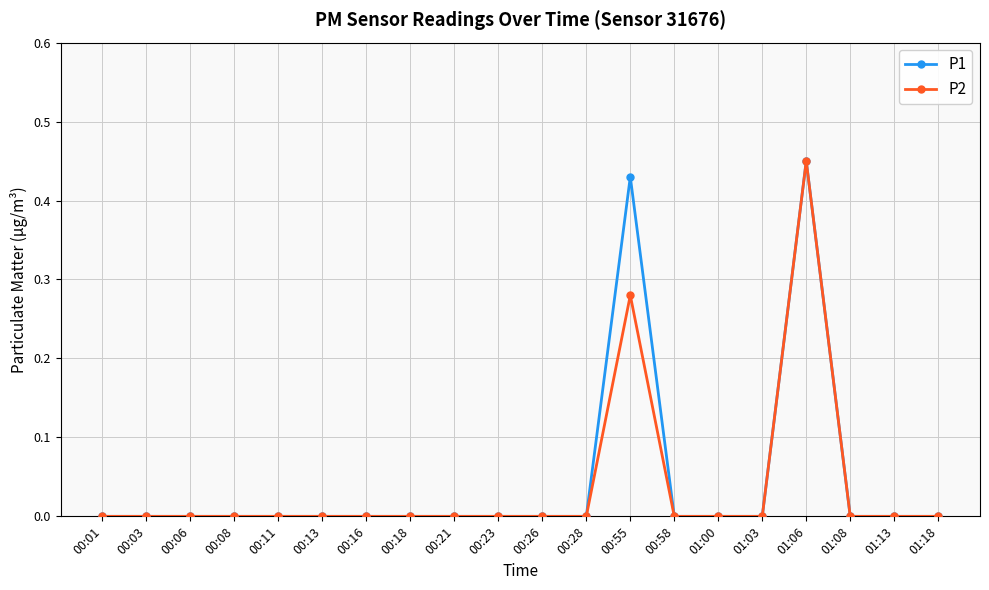

Which category has the highest value in the P1 series?

01:06